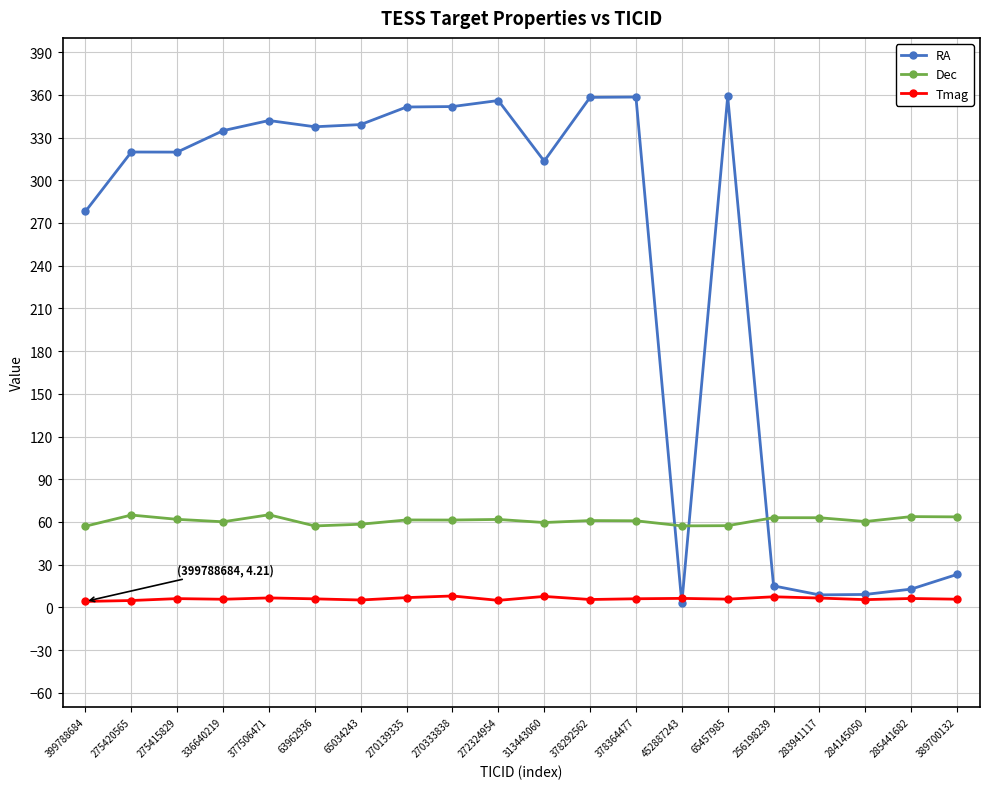

What is the highest value of the RA series?

358.9